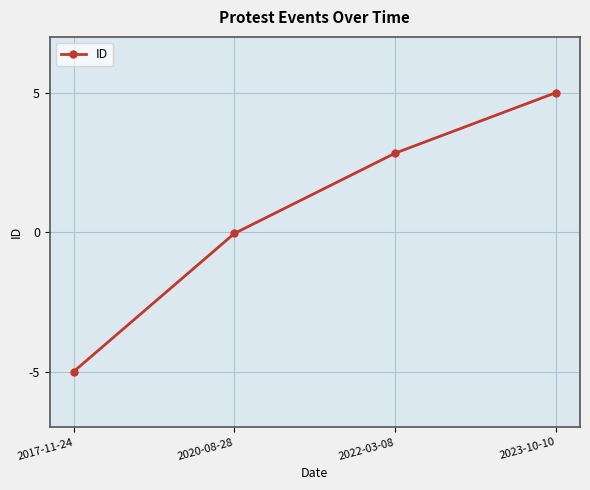

List the labels in order of value, smallest first.

2017-11-24, 2020-08-28, 2022-03-08, 2023-10-10